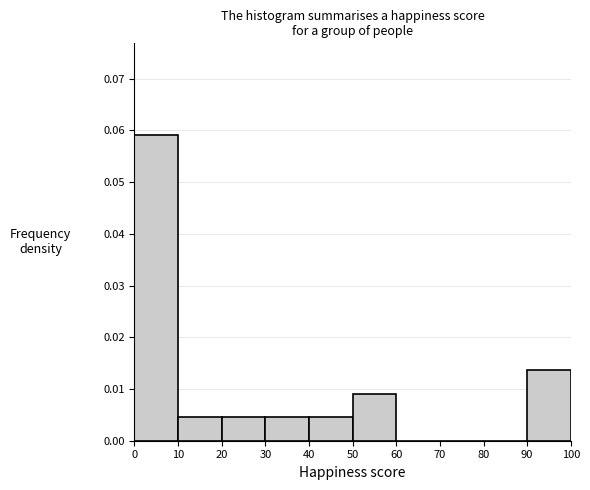

Reading left to right, list every bar in this chart as the range it spans on the x-axis followed by its height. The values are not printed on the chart, so give them approximately, as read against the axis.

0 to 10: 0.059
10 to 20: 0.005
20 to 30: 0.005
30 to 40: 0.005
40 to 50: 0.005
50 to 60: 0.009
60 to 70: 0
70 to 80: 0
80 to 90: 0
90 to 100: 0.014